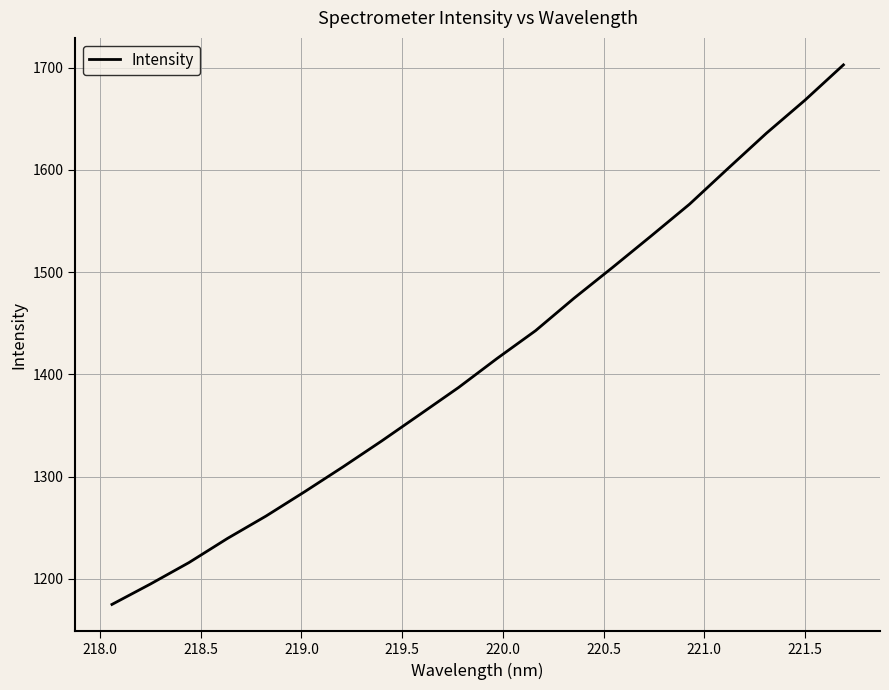

What is the smallest value displayed?

1175.0